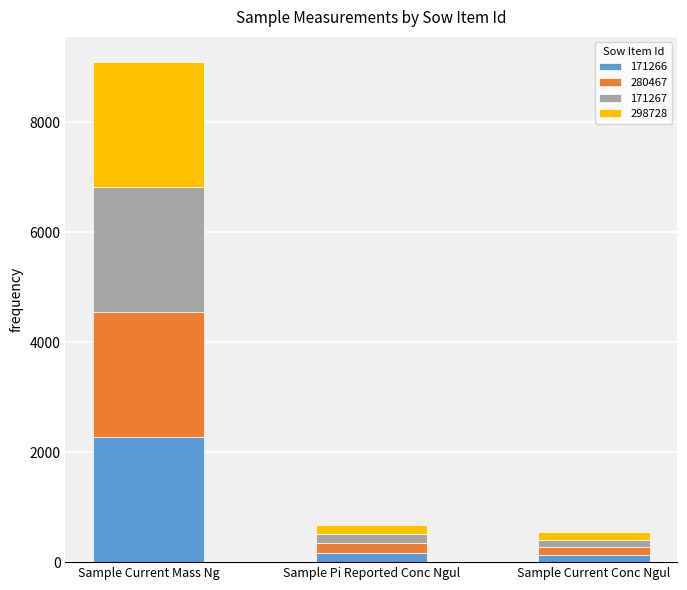

How many categories are shown in the chart?

3